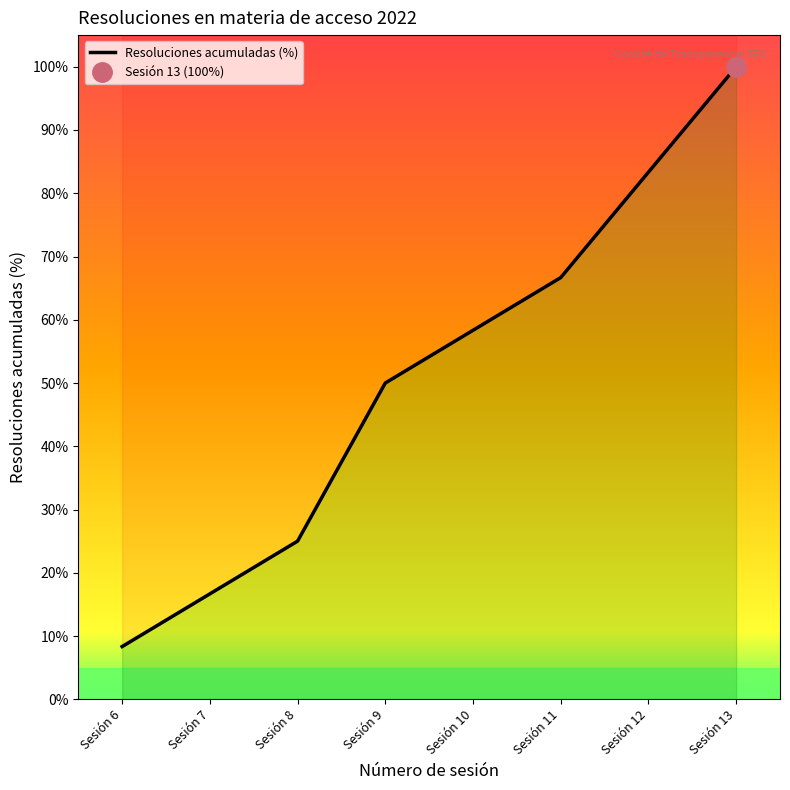

True or false: there are more than 0 points higher than both neighbors.

False